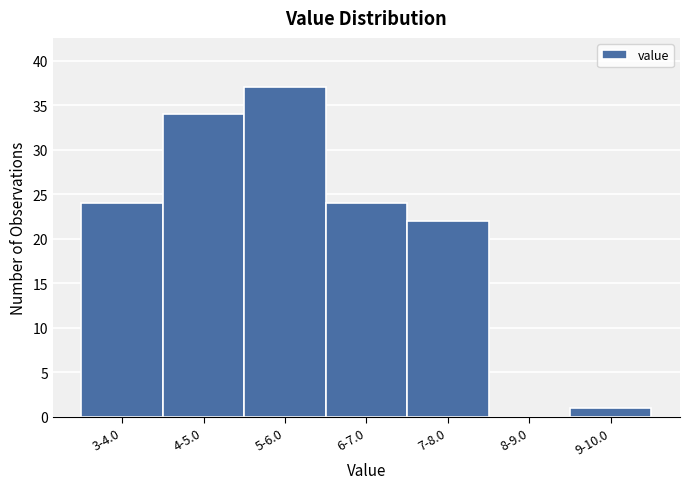

Reading left to right, transcribe all the data shown in this chart.

3-4.0=24	4-5.0=34	5-6.0=37	6-7.0=24	7-8.0=22	8-9.0=0	9-10.0=1